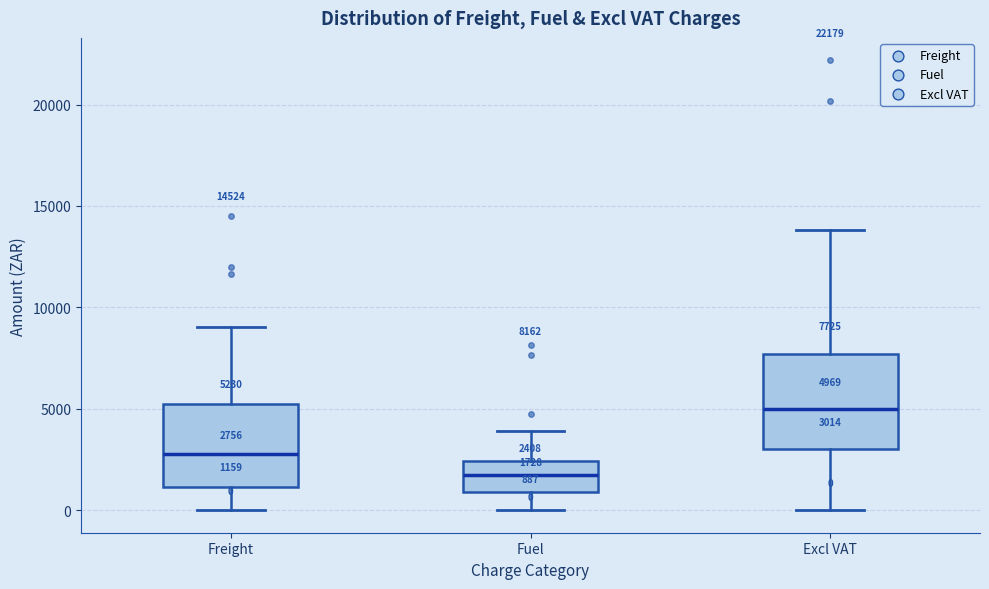

Which box has the lowest median line?

Fuel